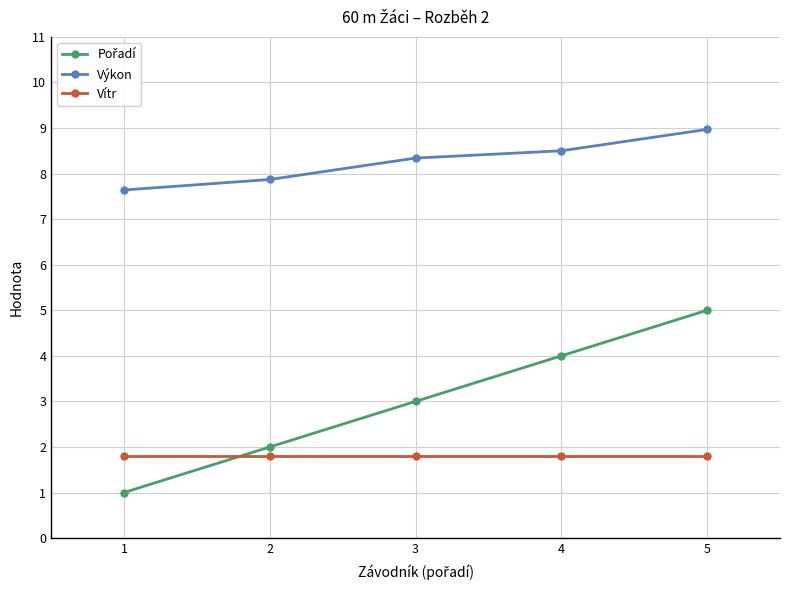

At which category is the sum across all series the highest?

5